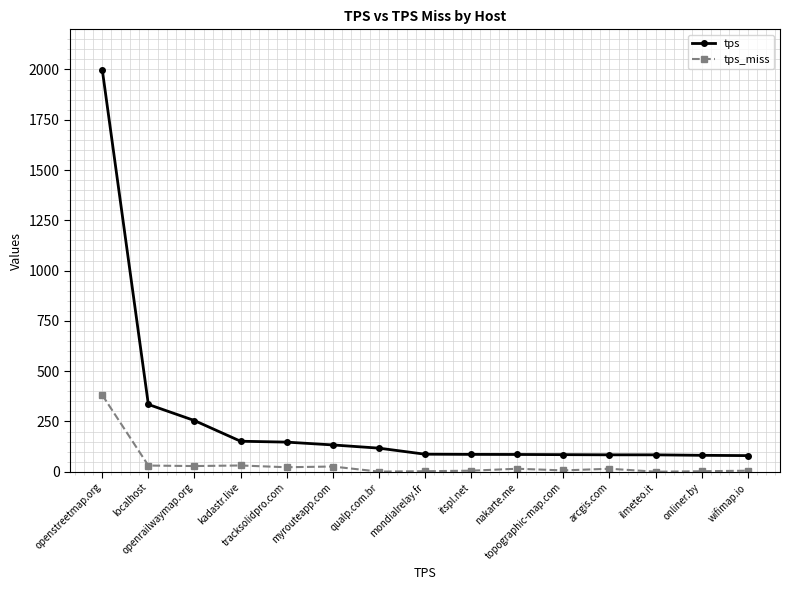

At which category is the sum across all series the highest?

openstreetmap.org